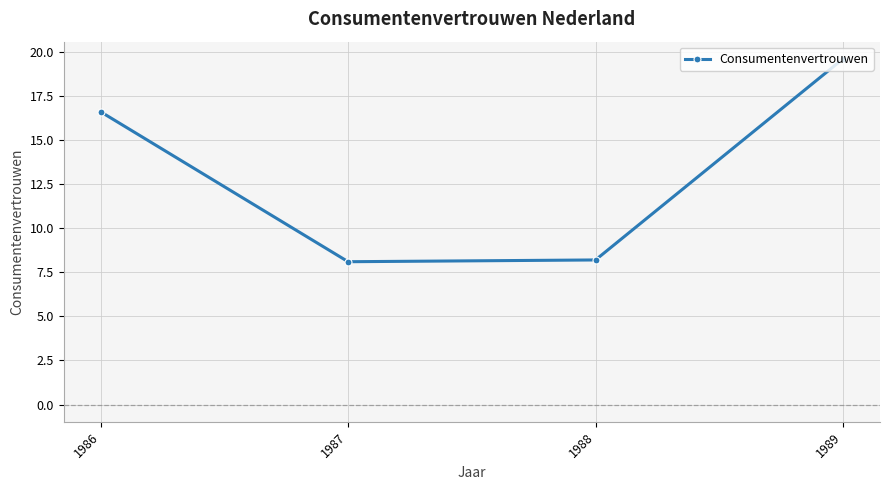

Count the number of categories in the chart.

4